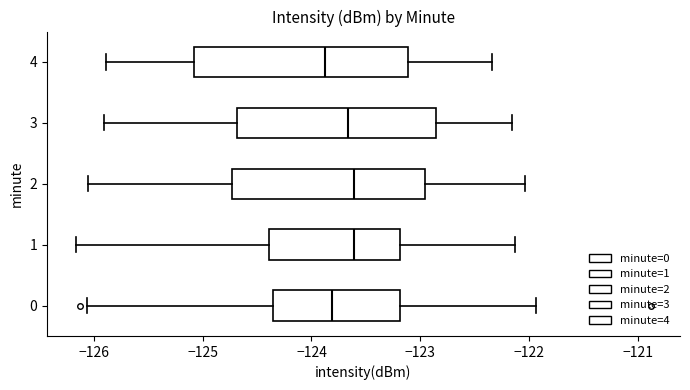

Where does the right whisker of the box at y = 0 end on the x-axis? The values are not printed on the chart, so give them approximately, as read against the axis.

-121.9